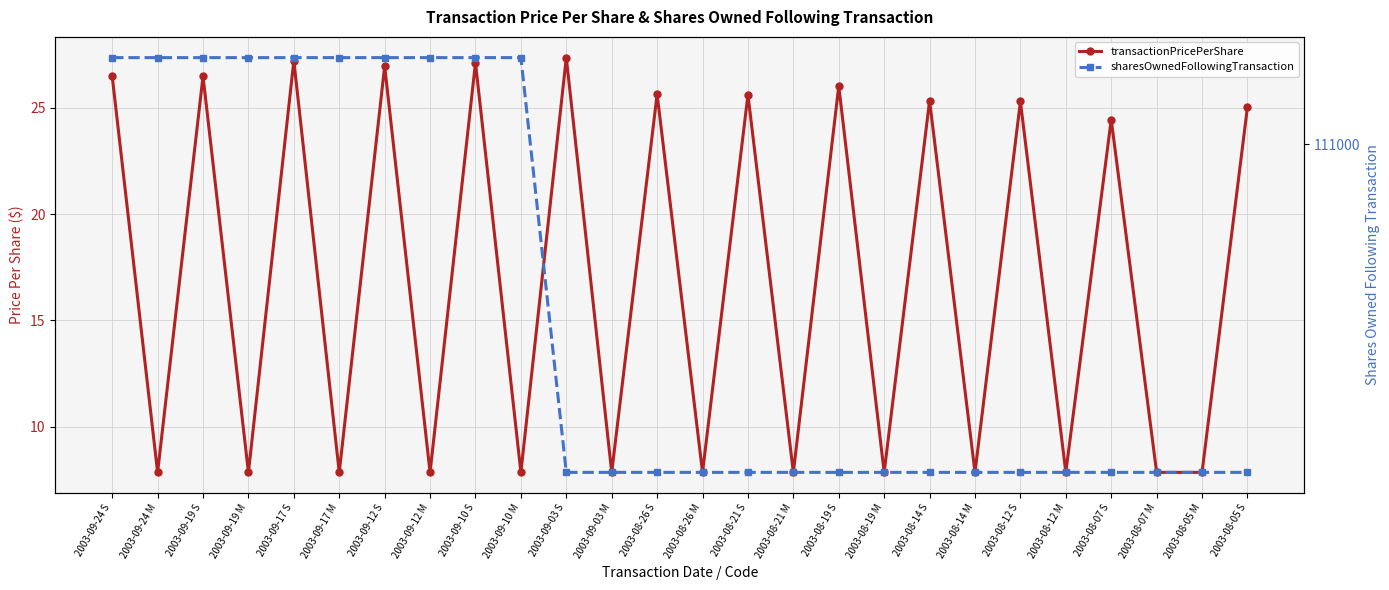

Which series has the largest total across all categories?

sharesOwnedFollowingTransaction